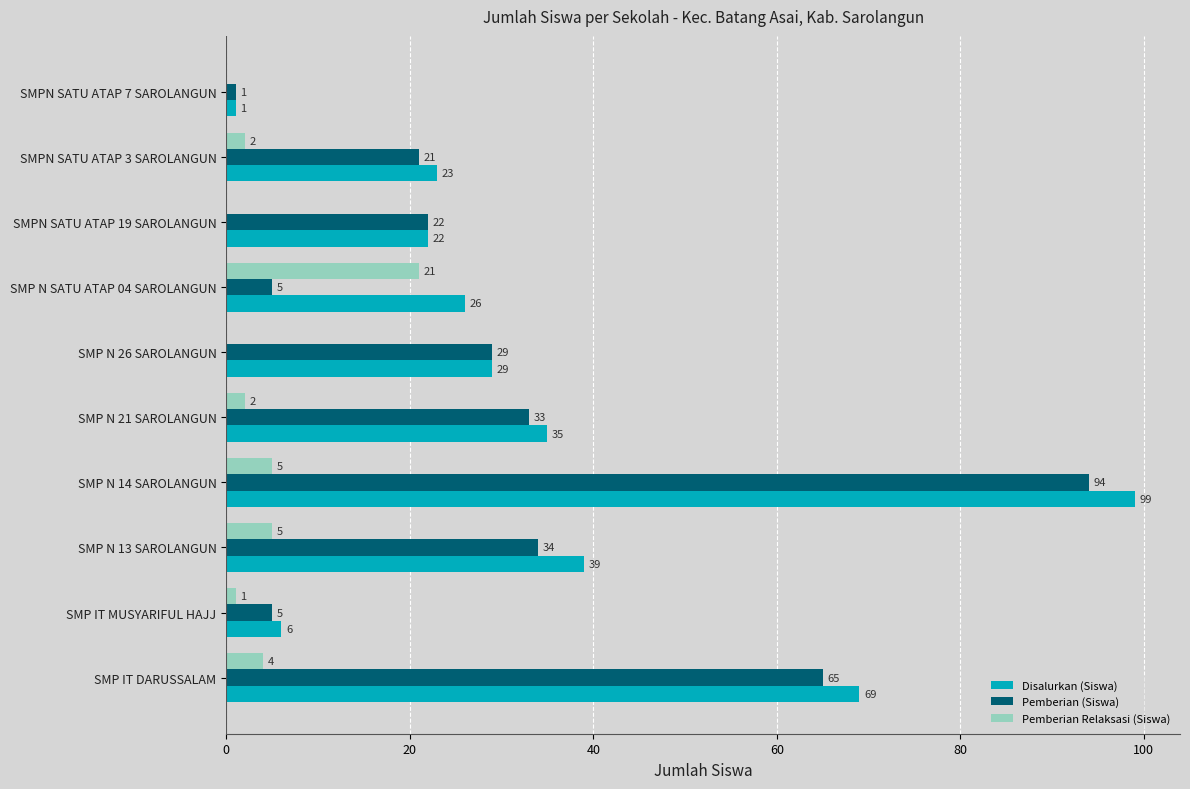

Between SMP IT MUSYARIFUL HAJJ and SMPN SATU ATAP 7 SAROLANGUN, which series saw the biggest shift?

Disalurkan (Siswa)